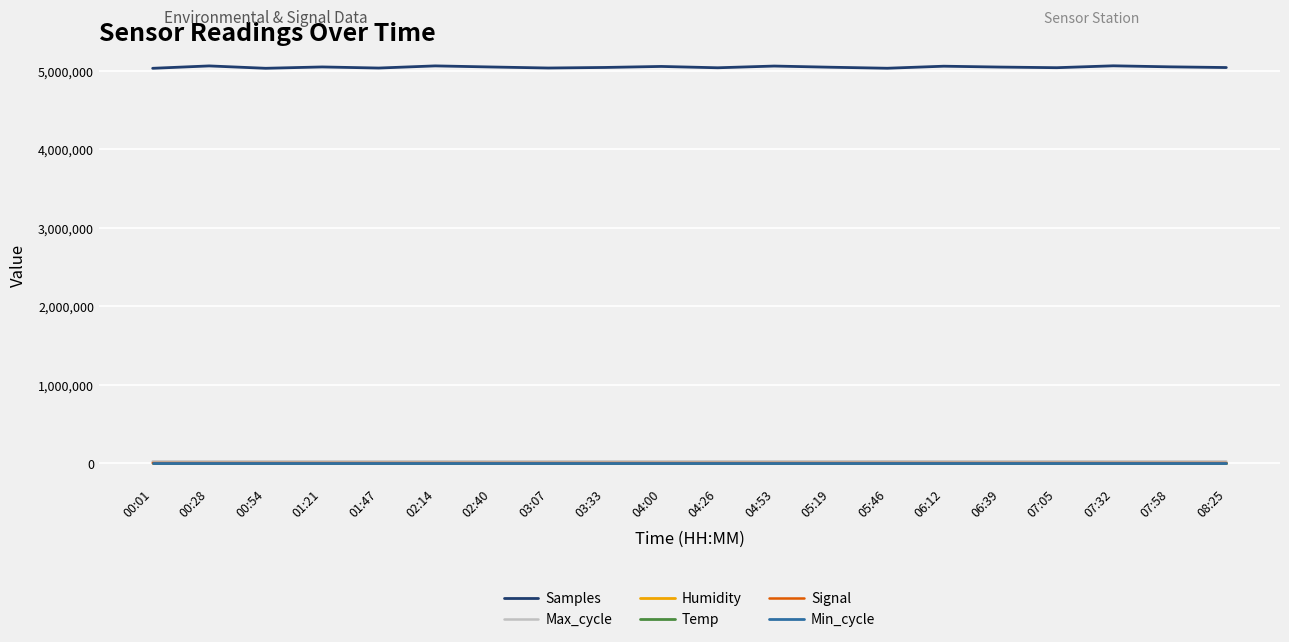

At how many categories does at least one series exceed 2246581?

20